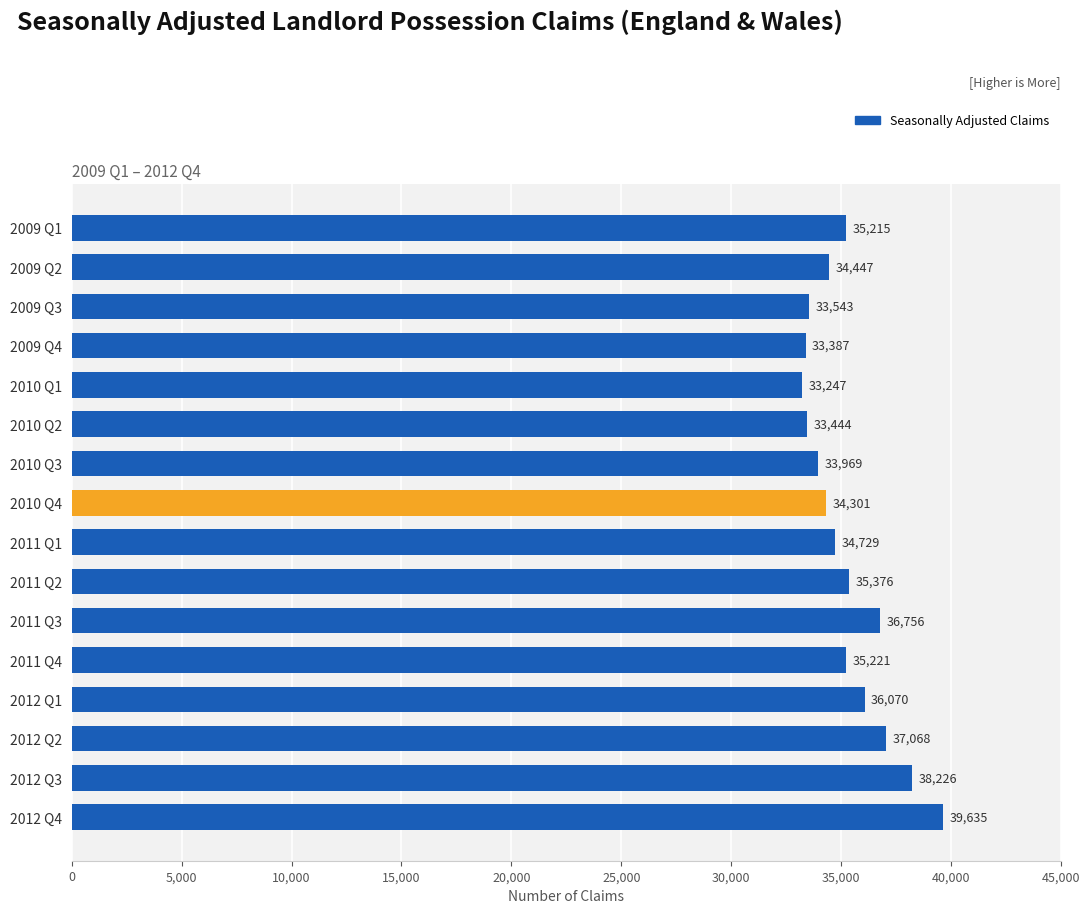

What position from the bottom is 2009 Q4?

13